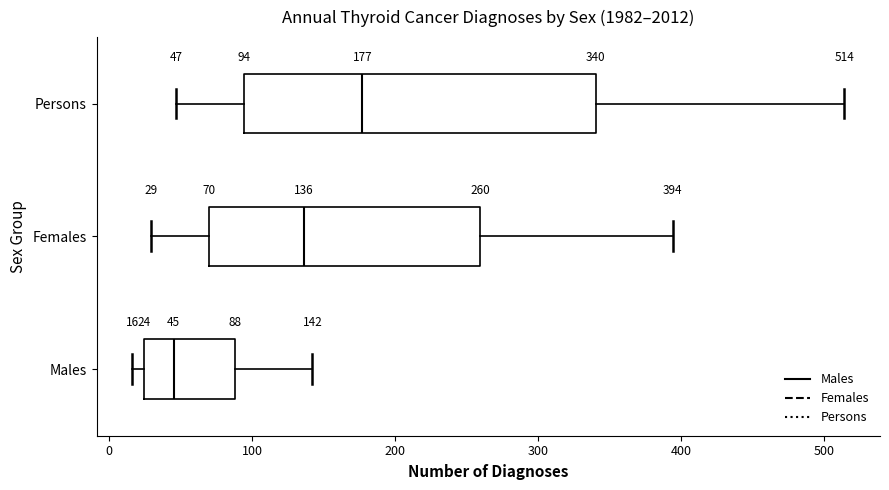

Which box's median line is the furthest to the left?

Males